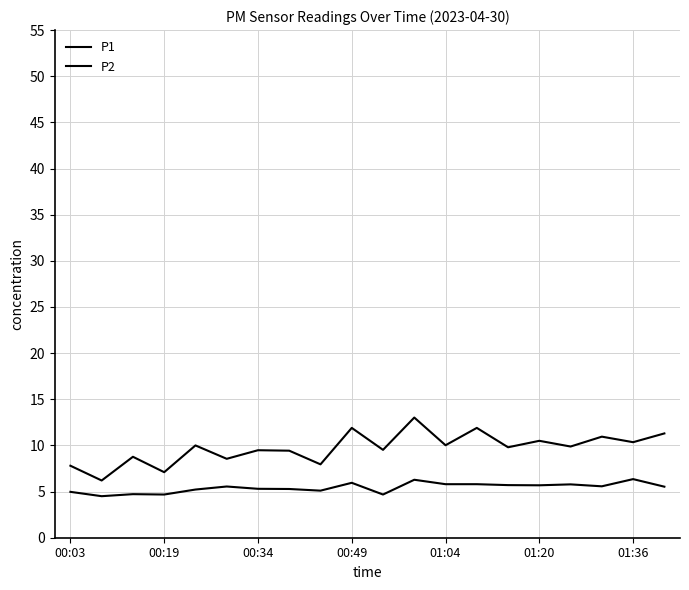

Which series has the largest total across all categories?

P1